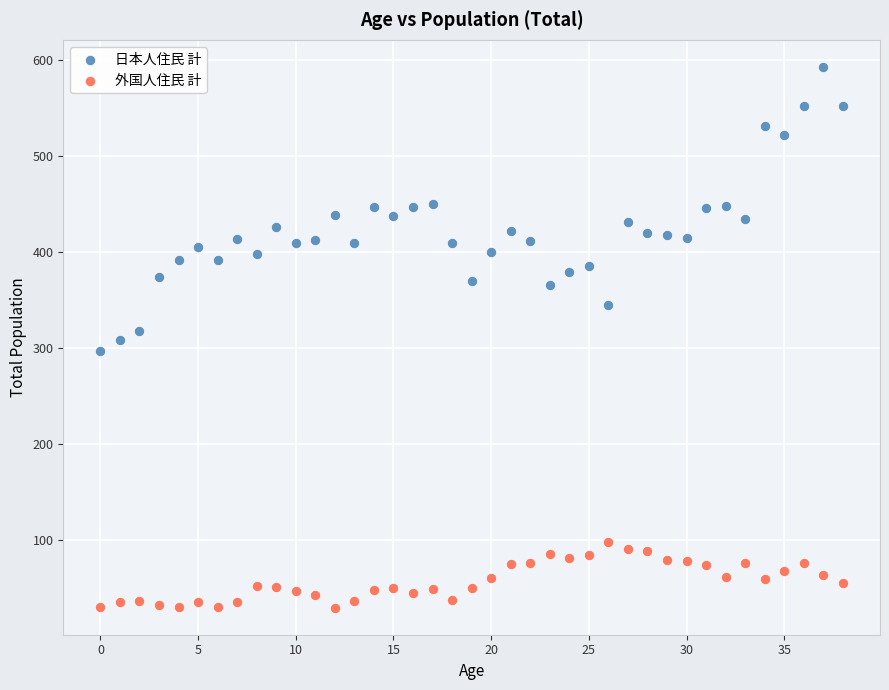

Which series reaches the maximum Y coordinate?

日本人住民 計